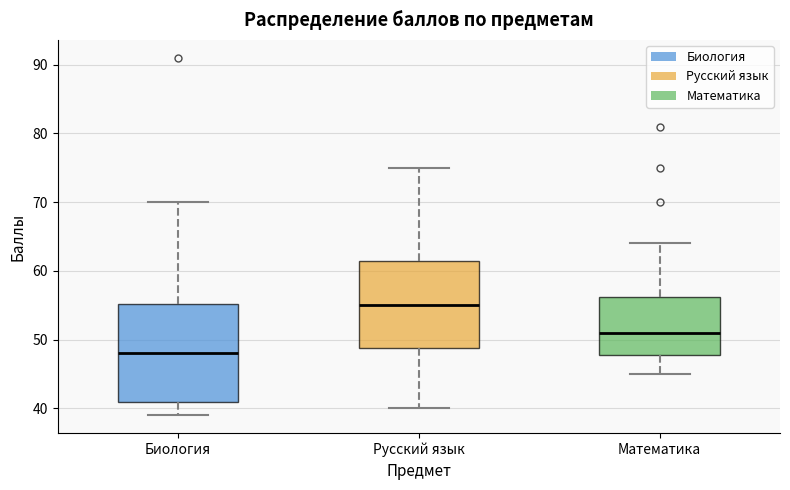

Reading left to right, read every box against the y-axis: the position of its median line, the range the box covers, and the ends of its whiskers. The values are not printed on the chart, so give them approximately, as read against the axis.

Биология: median 48, box 41 to 55, whiskers 39 to 70
Русский язык: median 55, box 49 to 62, whiskers 40 to 75
Математика: median 51, box 48 to 56, whiskers 45 to 64